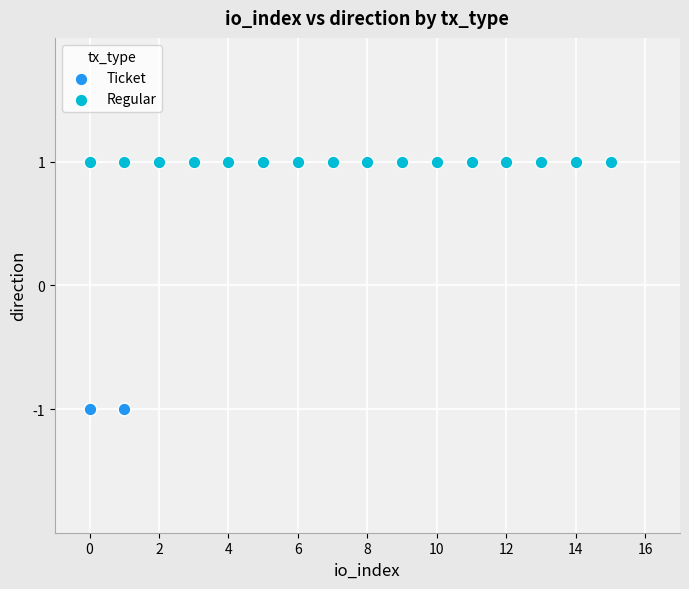

Which series reaches the minimum Y coordinate?

Ticket